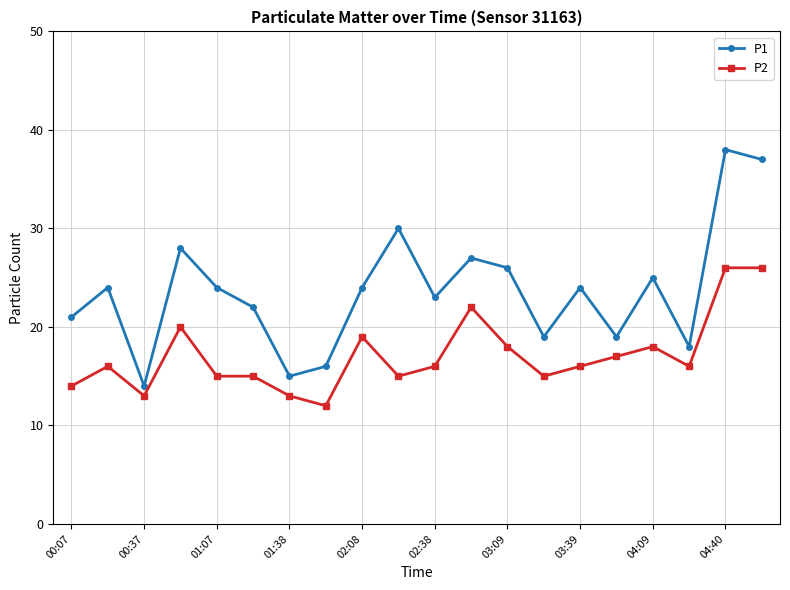

True or false: P2 and P1 cross at least once.

False